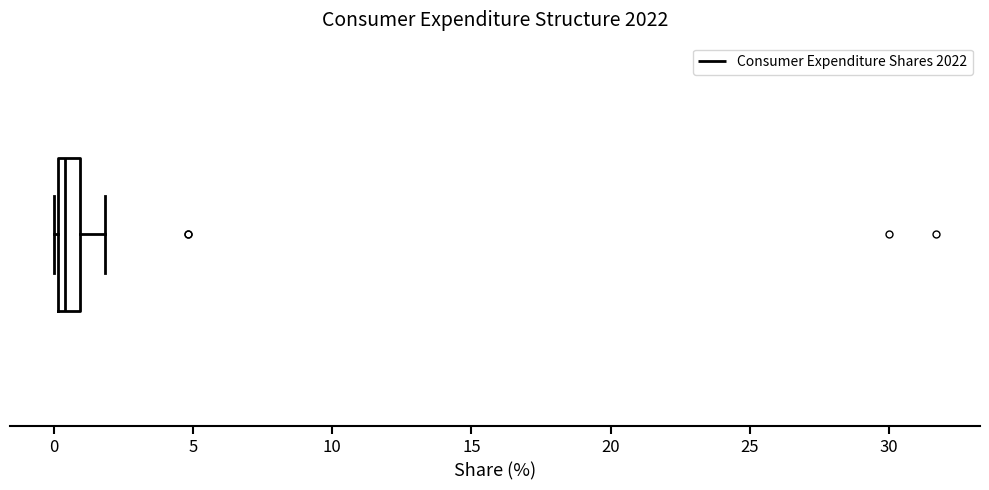

Where is the right edge of the box on the x-axis? The values are not printed on the chart, so give them approximately, as read against the axis.

1.0